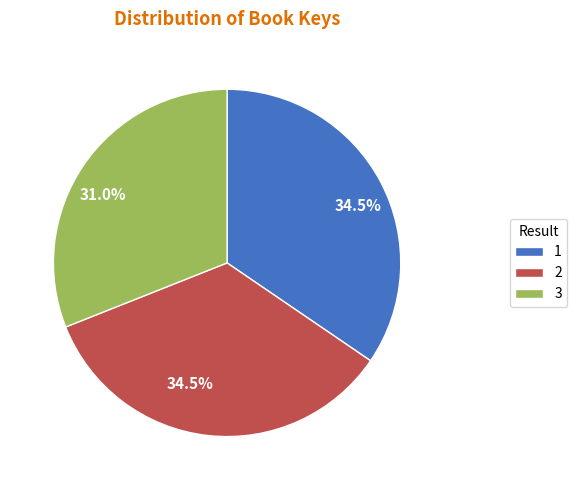

How much of the chart is everything except 1?

65.5%